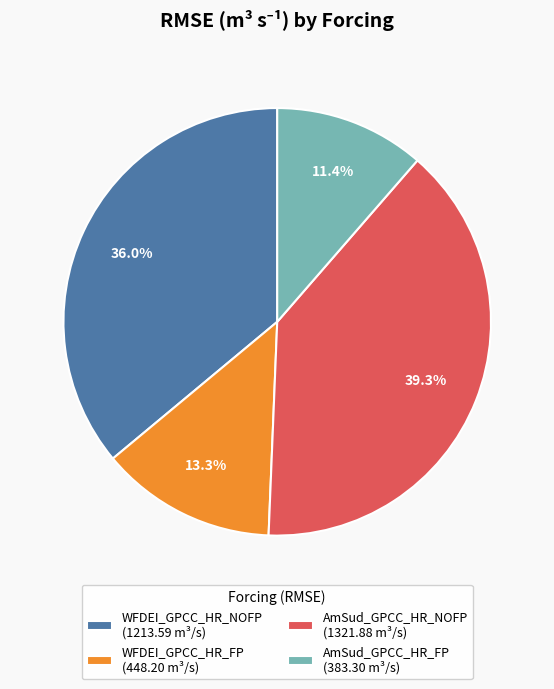

How much of the chart is everything except WFDEI_GPCC_HR_FP?

86.7%